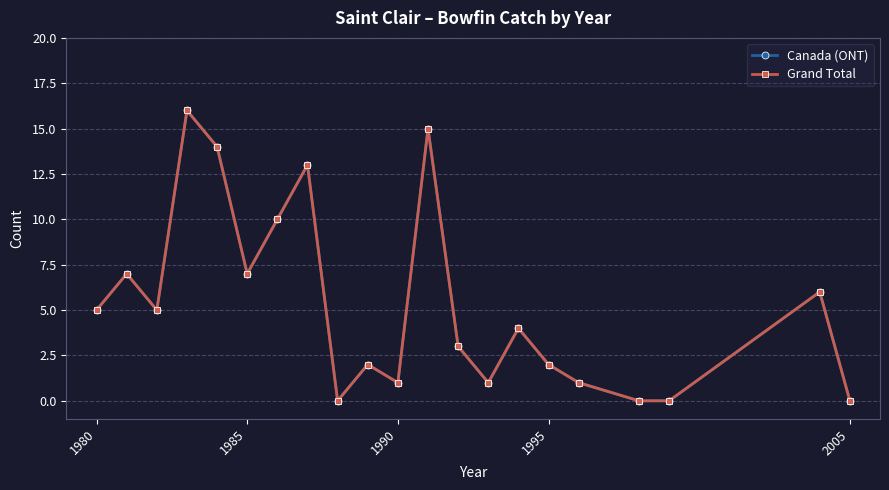

Is this an area chart (filled region under the line)?

No